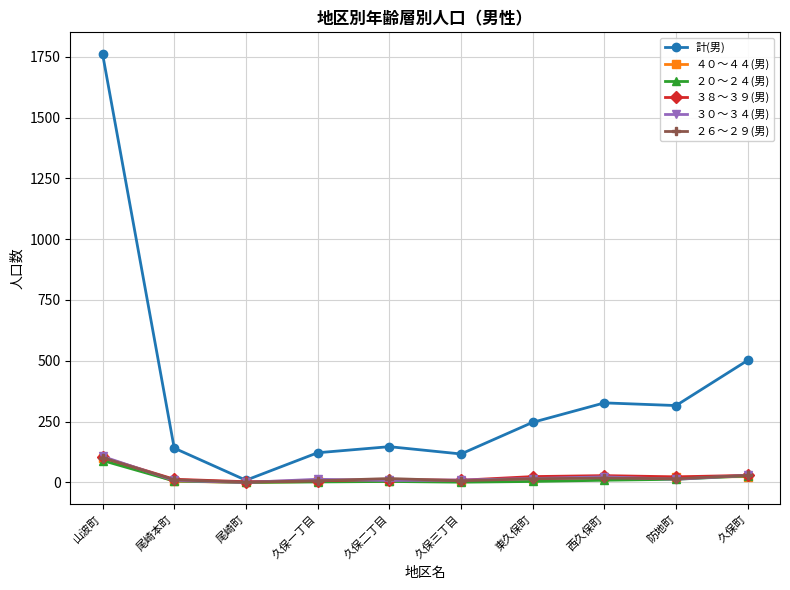

True or false: ３８～３９(男) and ４０～４４(男) cross at least once.

False